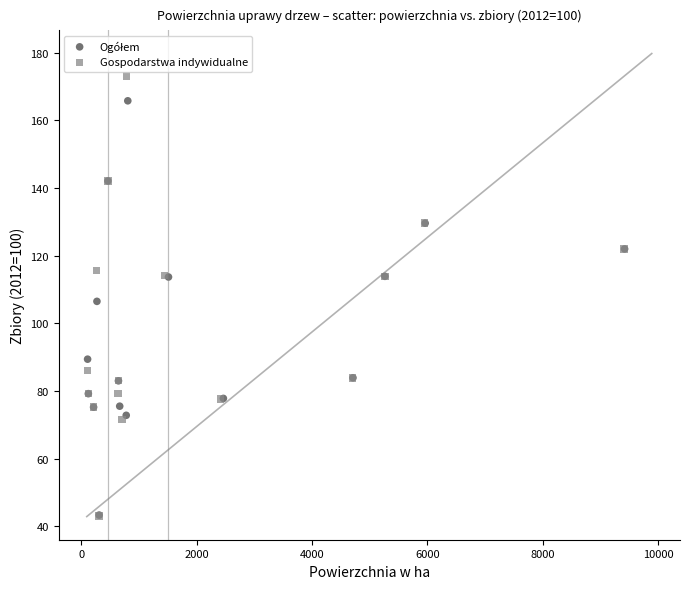

Which series reaches the maximum Y coordinate?

Gospodarstwa indywidualne